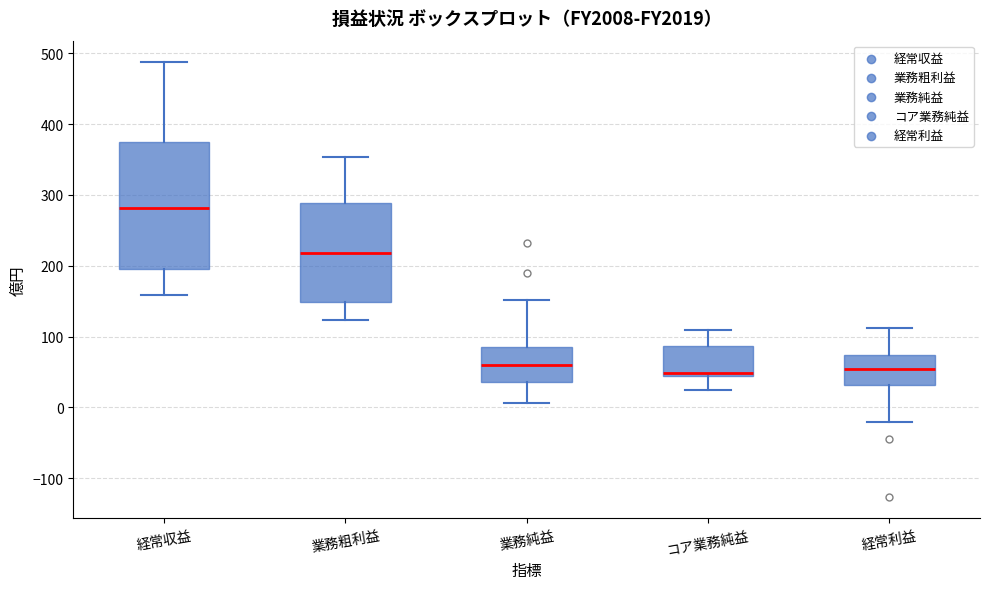

Which box is the tallest, from its lower edge to its upper edge?

経常収益